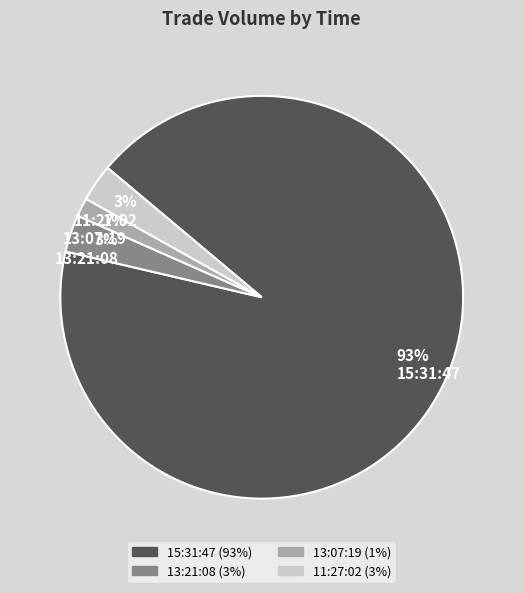

What is the majority slice?

15:31:47